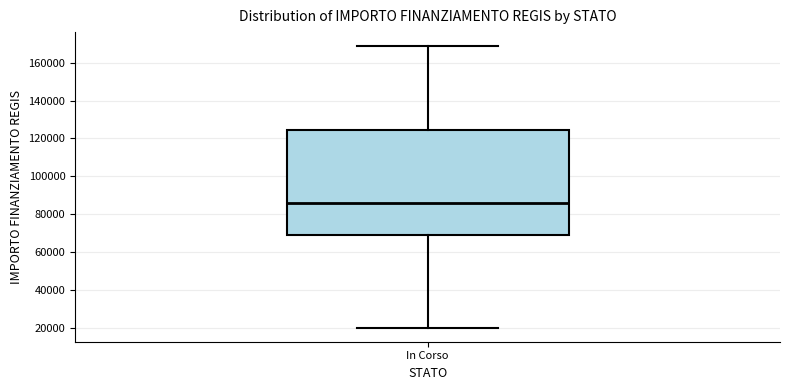

Read this box plot against the y-axis: the position of the median line, the range covered by the box, and the ends of both whiskers. The values are not printed on the chart, so give them approximately, as read against the axis.

median 86000, box 68000 to 124000, whiskers 20000 to 168000